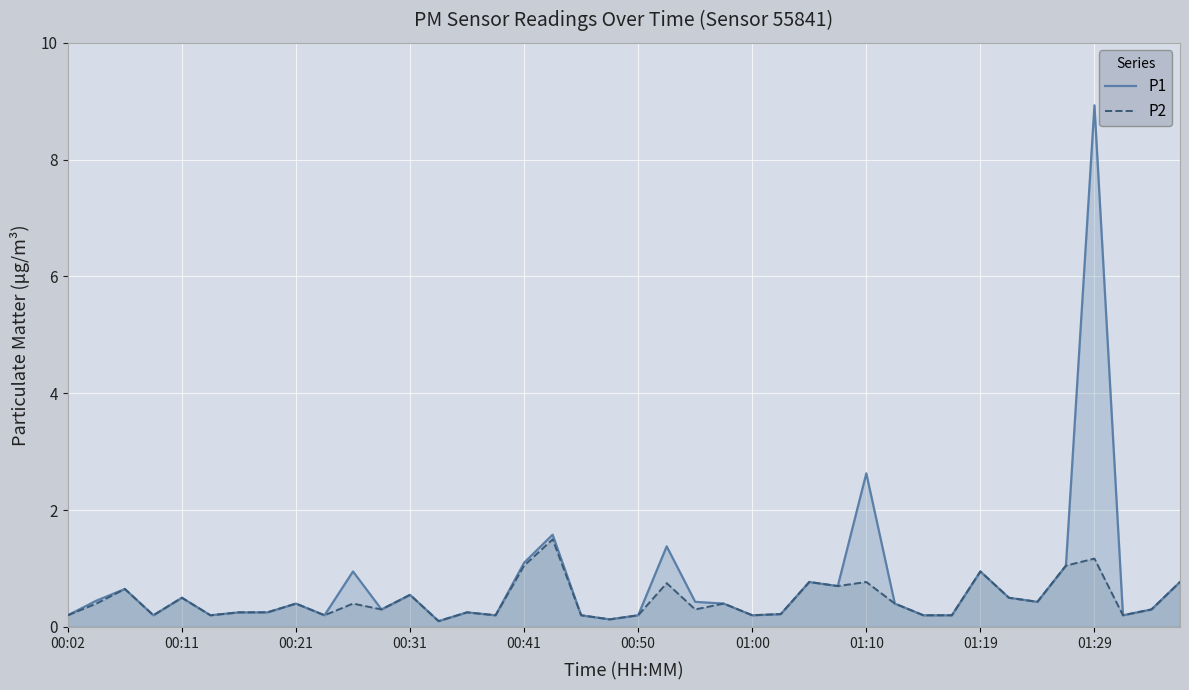

Which category has the highest value across all series?

01:29